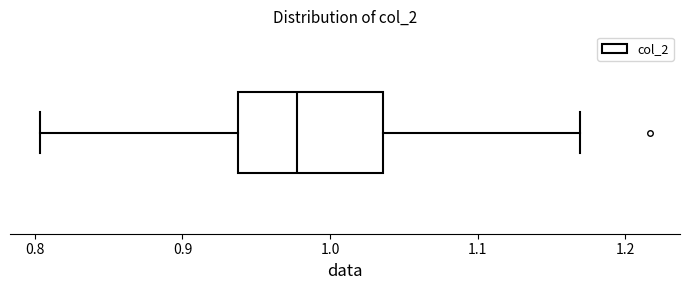

Read this box plot against the x-axis: the position of the median line, the range covered by the box, and the ends of both whiskers. The values are not printed on the chart, so give them approximately, as read against the axis.

median 0.98, box 0.94 to 1.04, whiskers 0.80 to 1.17